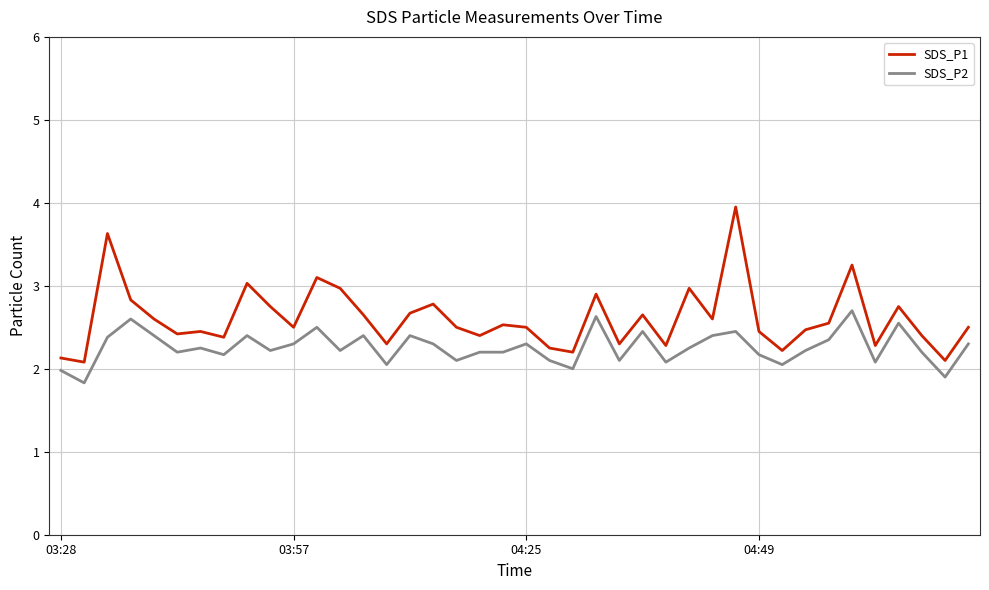

Does the chart display data point markers on the line(s)?

No